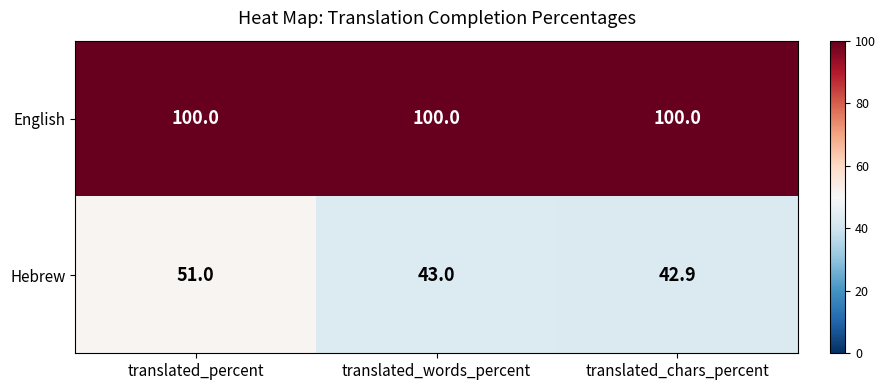

What value does the Hebrew series have at translated_words_percent?

43.0